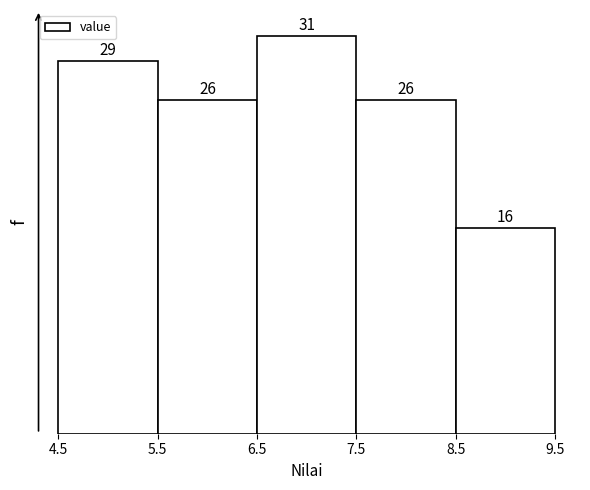

Reading left to right, list every bar in this chart as the range it spans on the x-axis followed by its height.

4.5 to 5.5: 29
5.5 to 6.5: 26
6.5 to 7.5: 31
7.5 to 8.5: 26
8.5 to 9.5: 16